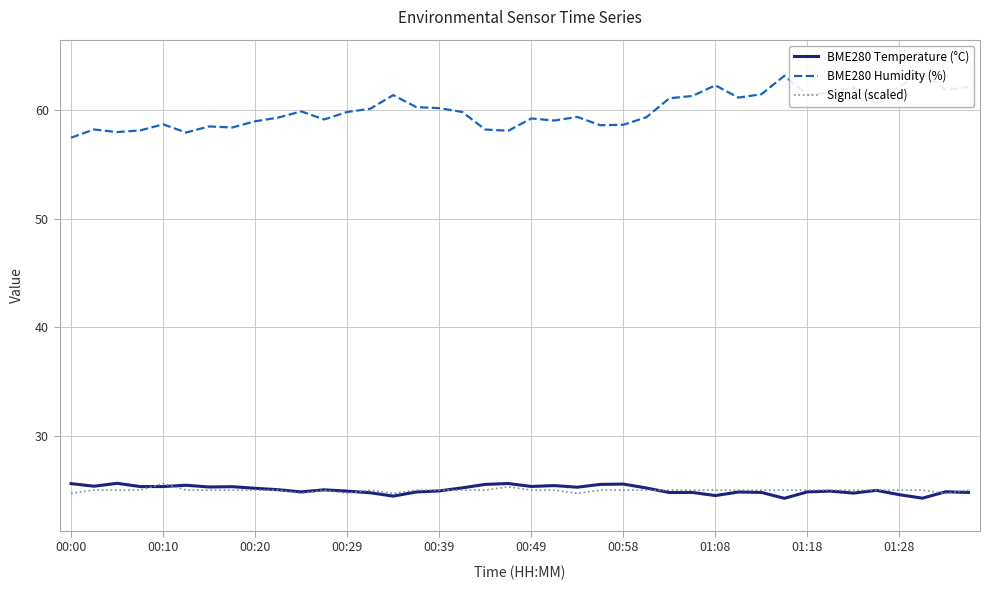

What is the value of the BME280 Humidity (%) point at the 33rd from the left?

61.4